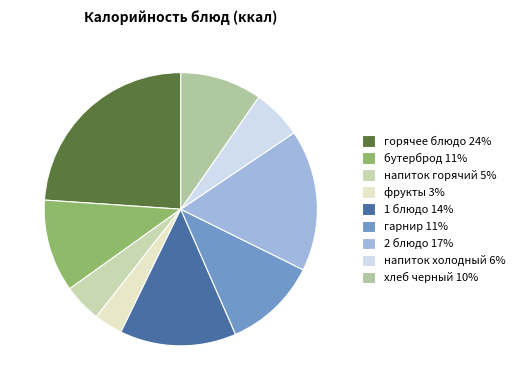

Which category has the smallest portion of the pie?

фрукты